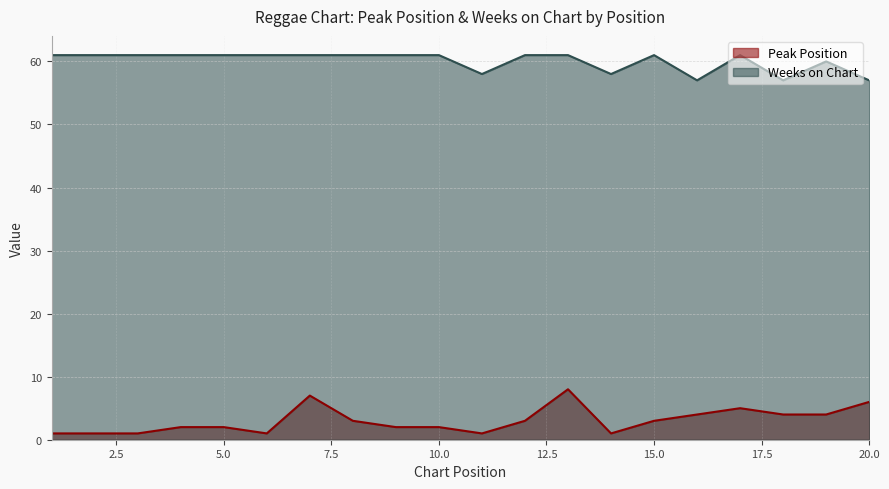

What is the highest value of the Peak Position series?

8